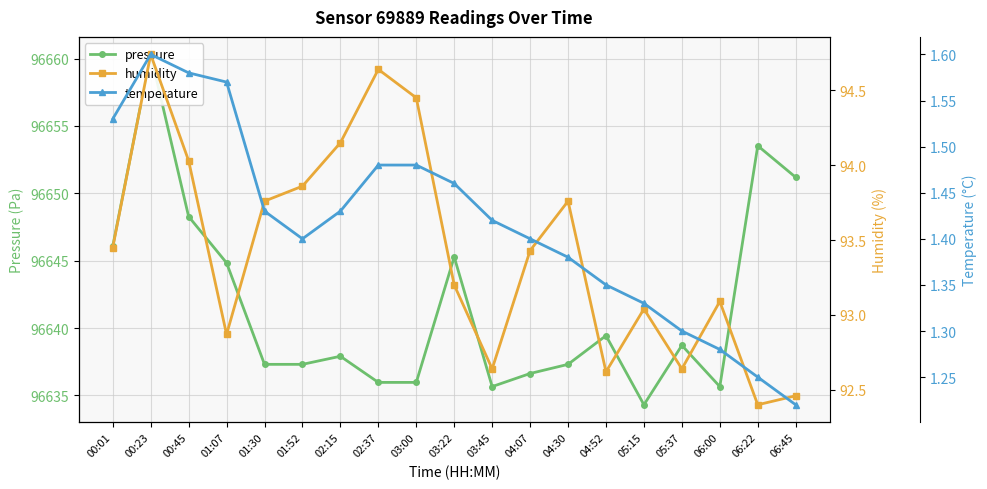

Which series has the widest spread of values?

pressure